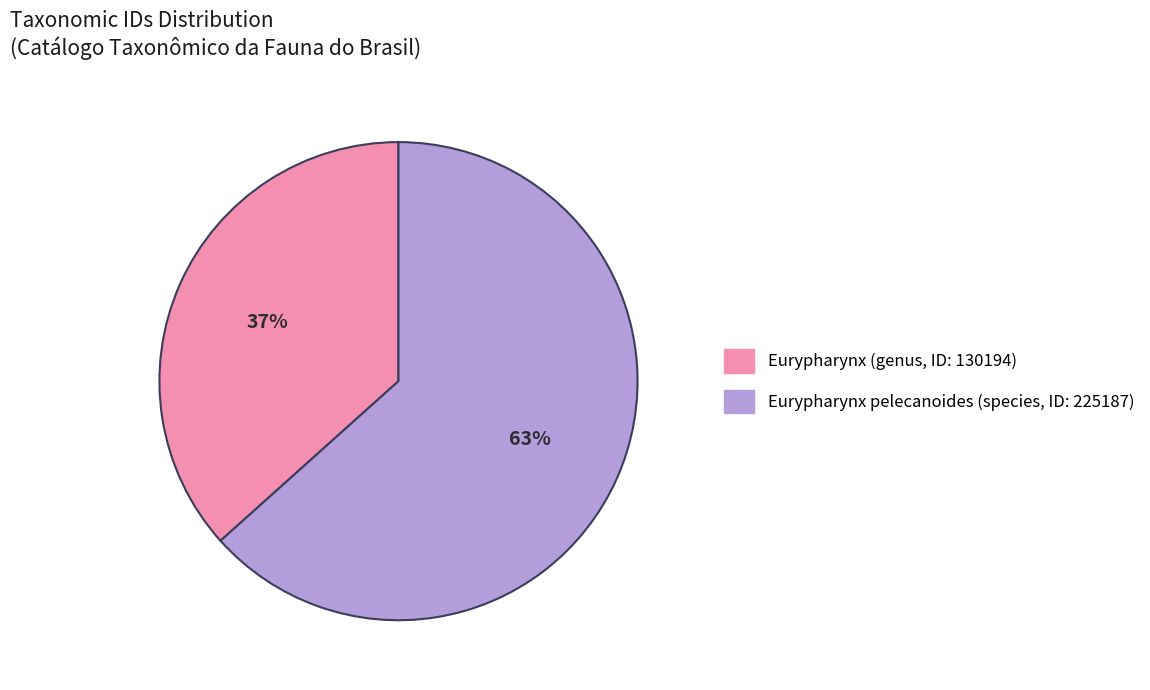

Which slice is the largest?

Eurypharynx pelecanoides (species, ID: 225187)